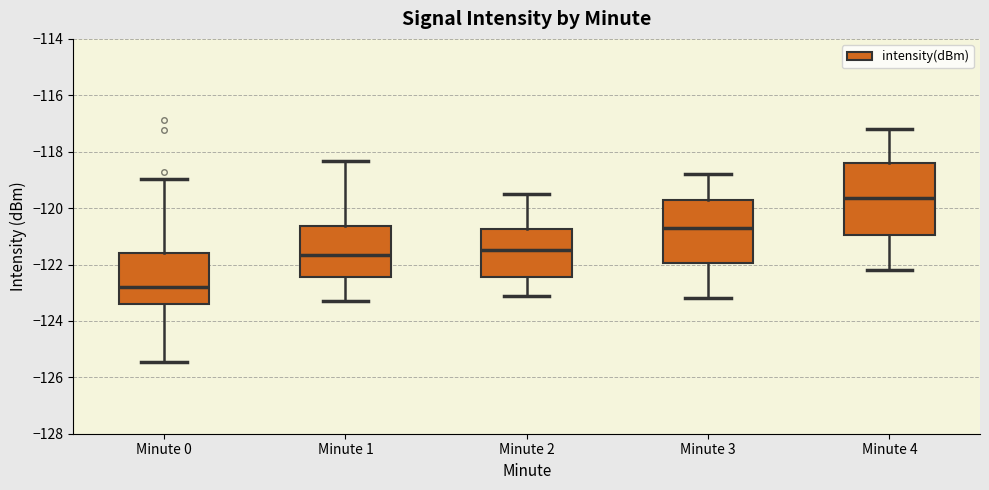

Reading left to right, transcribe this box plot: for each box, give where its median line is, the range the box spans, and where its two whiskers end, as read against the y-axis. The values are not printed on the chart, so give them approximately, as read against the axis.

Minute 0: median -122.8, box -123.4 to -121.6, whiskers -125.4 to -119.0
Minute 1: median -121.6, box -122.4 to -120.6, whiskers -123.2 to -118.4
Minute 2: median -121.4, box -122.4 to -120.8, whiskers -123.0 to -119.4
Minute 3: median -120.6, box -122.0 to -119.6, whiskers -123.2 to -118.8
Minute 4: median -119.6, box -121.0 to -118.4, whiskers -122.2 to -117.2